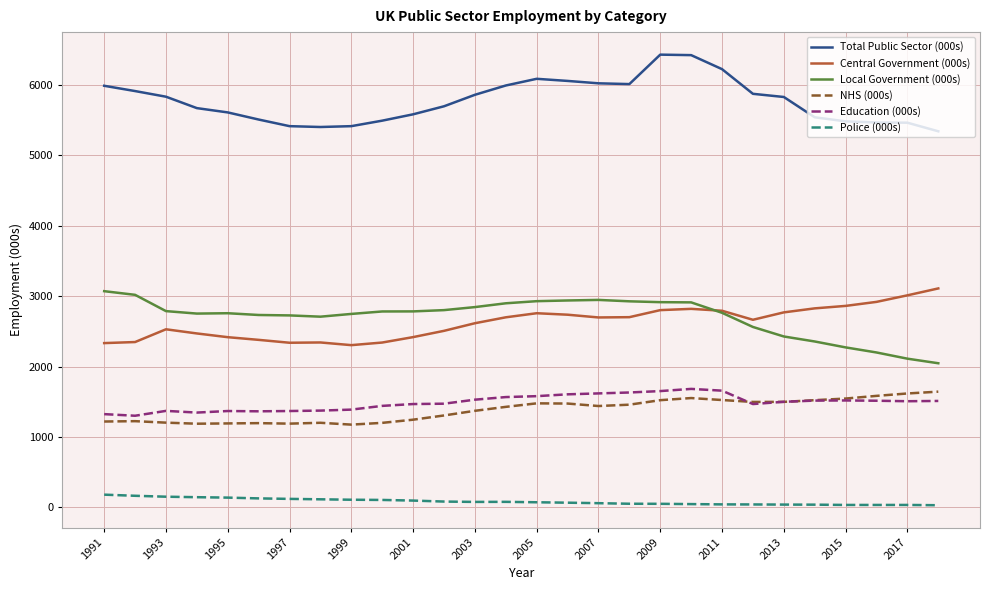

What are all the series names shown in the legend?

Total Public Sector (000s), Central Government (000s), Local Government (000s), NHS (000s), Education (000s), Police (000s)